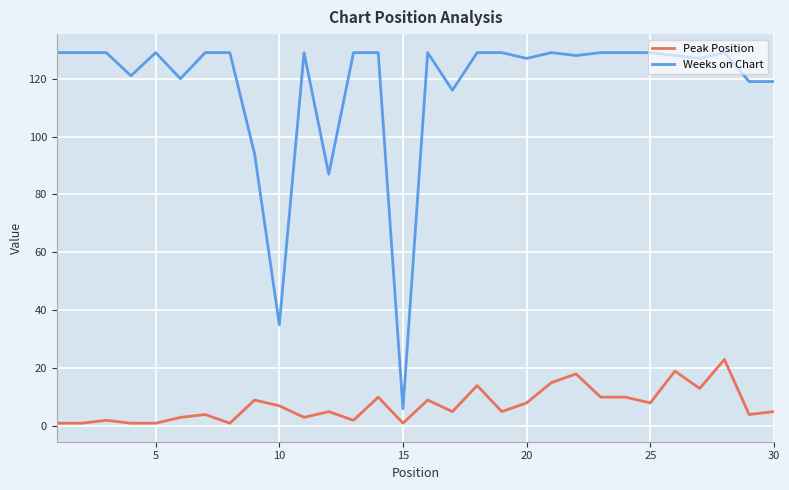

Which series has the largest total across all categories?

Weeks on Chart